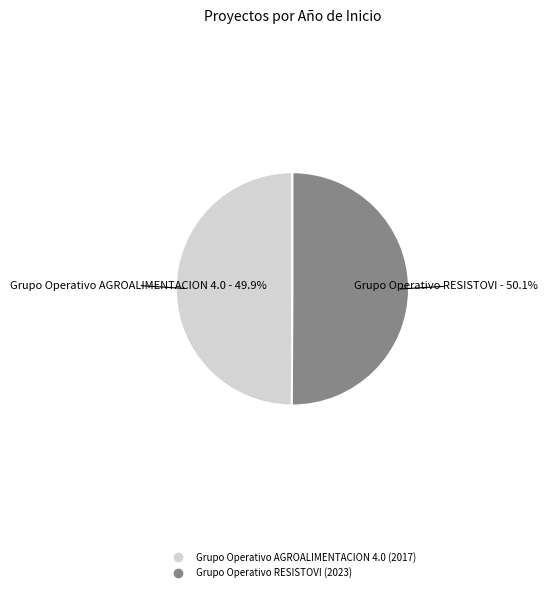

To the nearest percent, what percentage of the pie is Grupo Operativo RESISTOVI?

50%